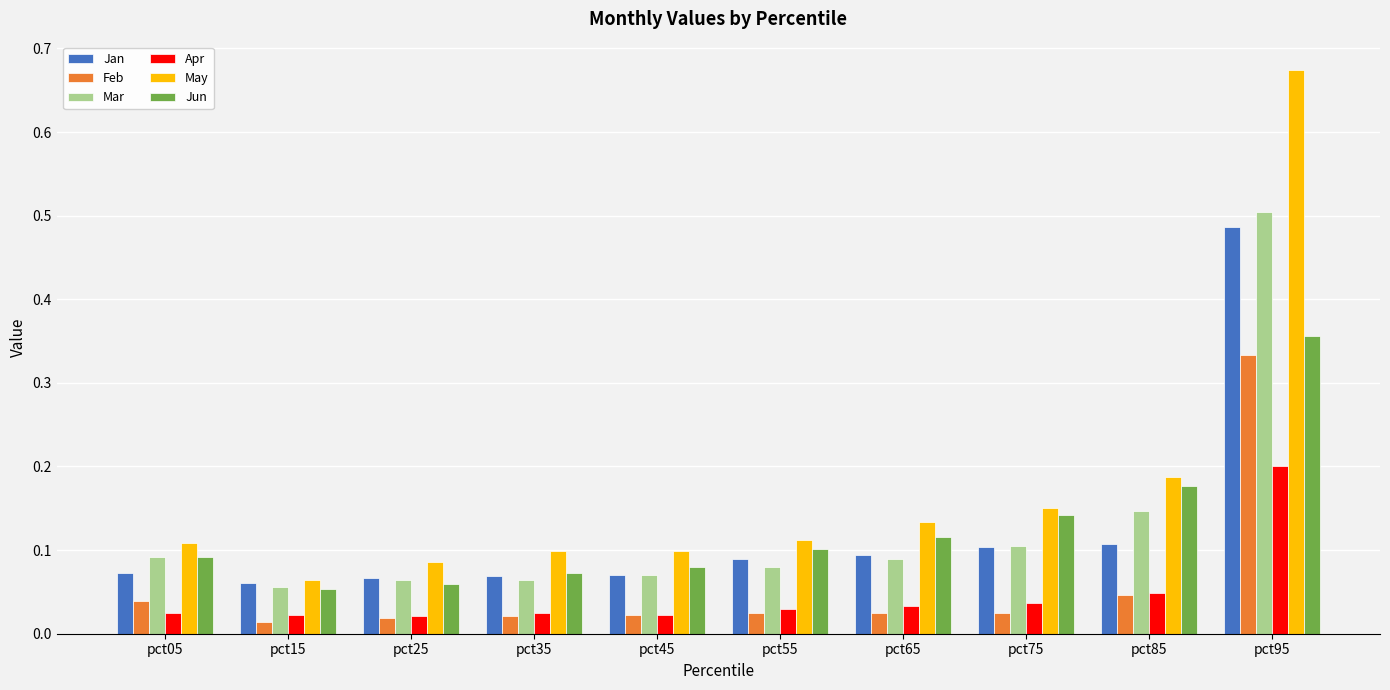

Where is Jan nearest to the value 0?

pct15